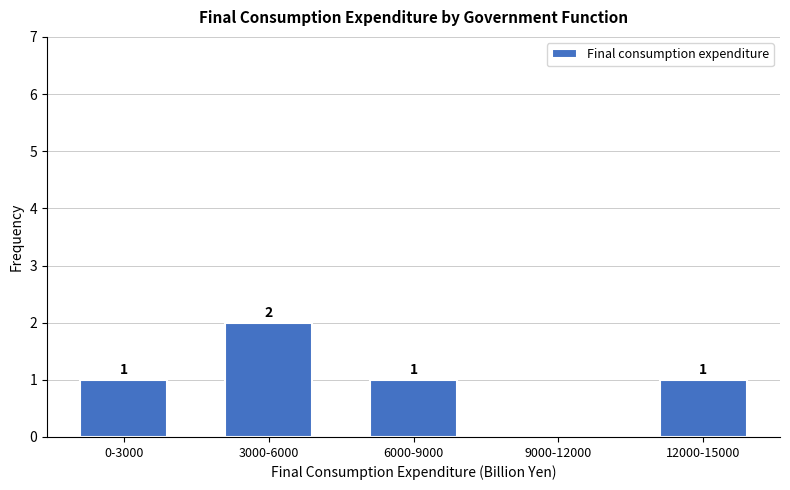

Reading left to right, what are all the values shown in this chart?

0-3000=1	3000-6000=2	6000-9000=1	9000-12000=0	12000-15000=1